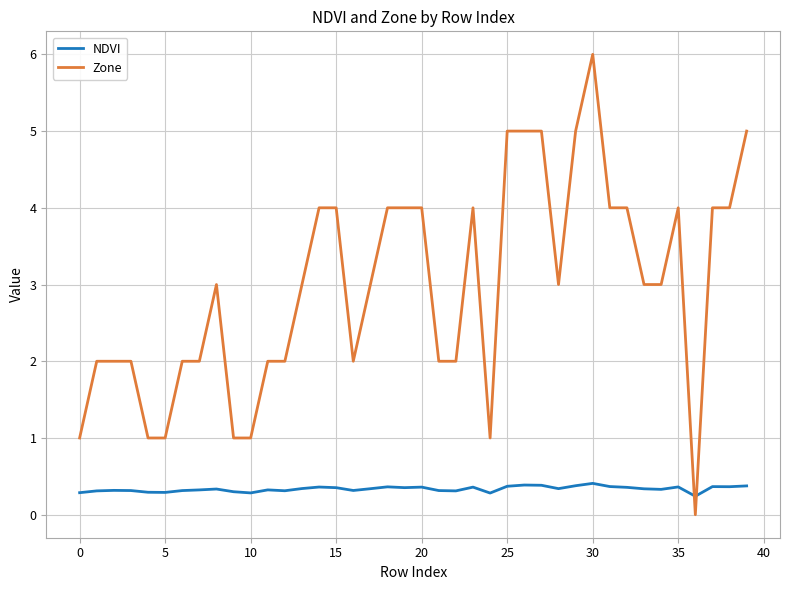

Count the Zone values in the range 2 to 4.

27